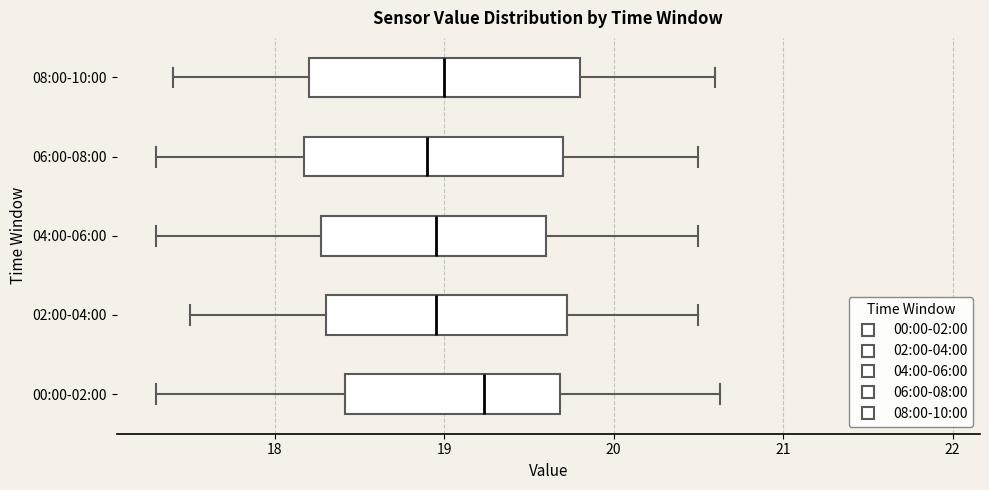

Reading bottom to top, transcribe this box plot: for each box, give where its median line is, the range the box spans, and where its two whiskers end, as read against the x-axis. The values are not printed on the chart, so give them approximately, as read against the axis.

00:00-02:00: median 19.2, box 18.4 to 19.7, whiskers 17.3 to 20.6
02:00-04:00: median 19.0, box 18.3 to 19.7, whiskers 17.5 to 20.5
04:00-06:00: median 19.0, box 18.3 to 19.6, whiskers 17.3 to 20.5
06:00-08:00: median 18.9, box 18.2 to 19.7, whiskers 17.3 to 20.5
08:00-10:00: median 19.0, box 18.2 to 19.8, whiskers 17.4 to 20.6